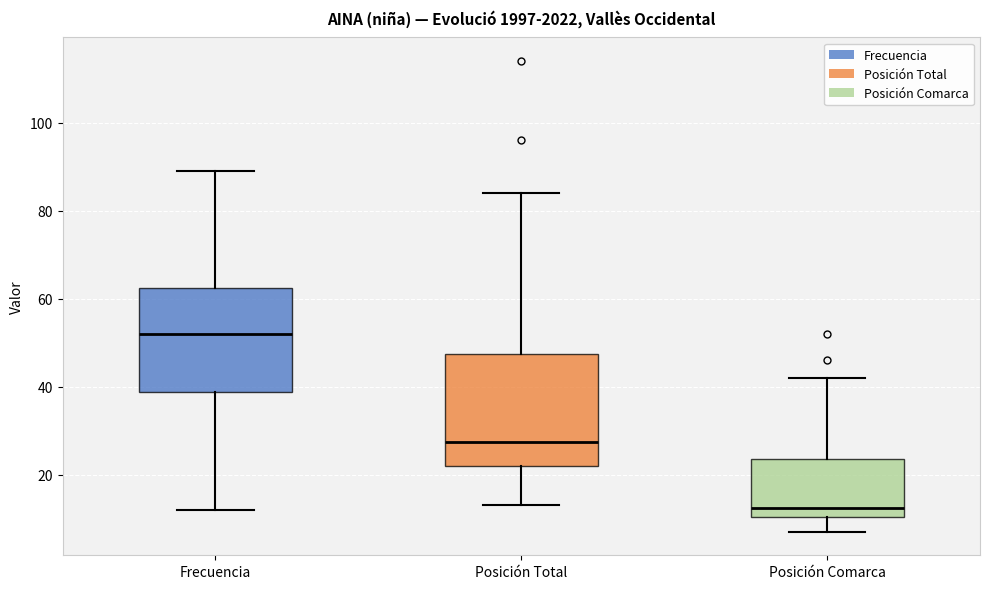

Reading left to right, transcribe this box plot: for each box, give where its median line is, the range the box spans, and where its two whiskers end, as read against the y-axis. The values are not printed on the chart, so give them approximately, as read against the axis.

Frecuencia: median 52, box 38 to 62, whiskers 12 to 90
Posición Total: median 28, box 22 to 48, whiskers 14 to 84
Posición Comarca: median 12, box 10 to 24, whiskers 8 to 42